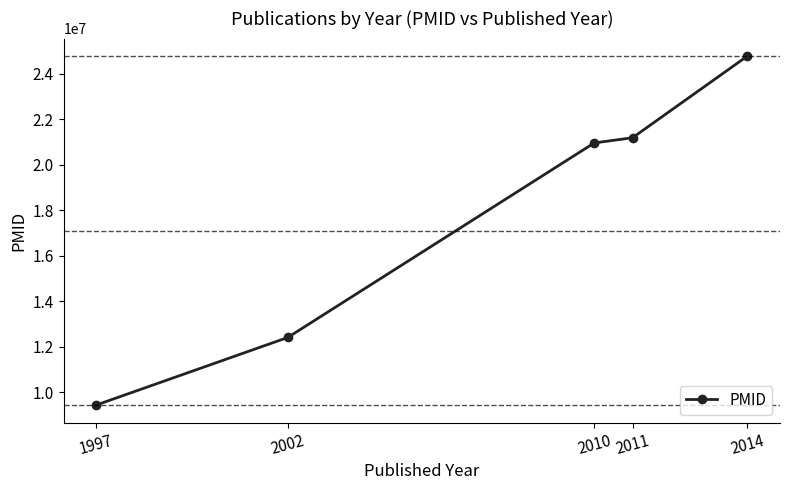

List the labels in order of value, largest first.

2014, 2011, 2010, 2002, 1997